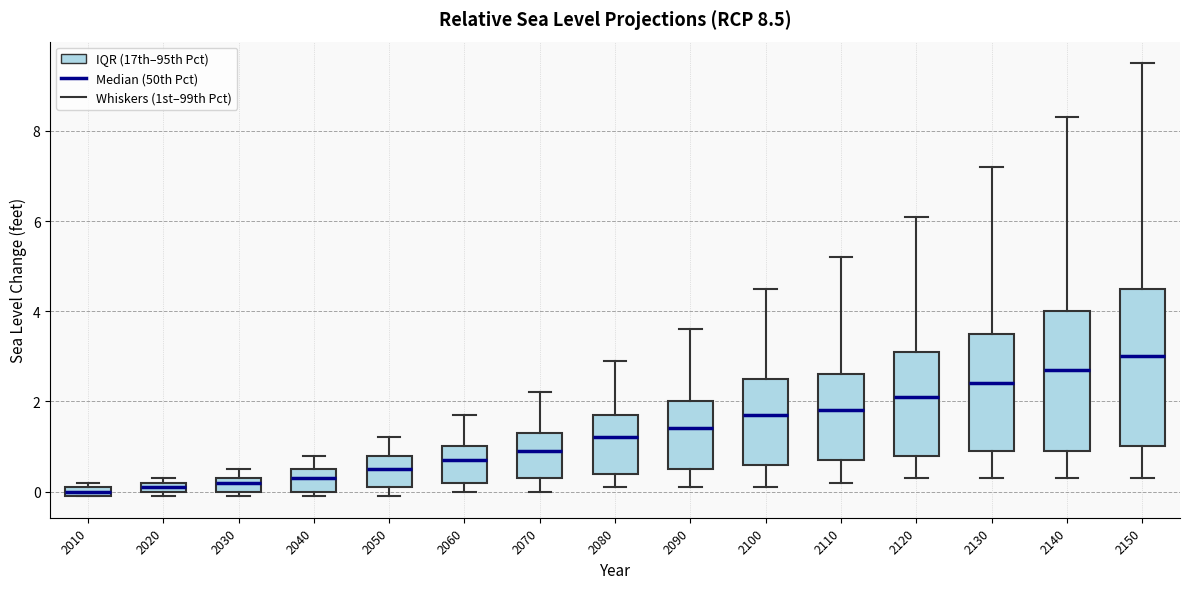

Comparing the boxes themselves (not the whiskers), which one is the tallest?

2150